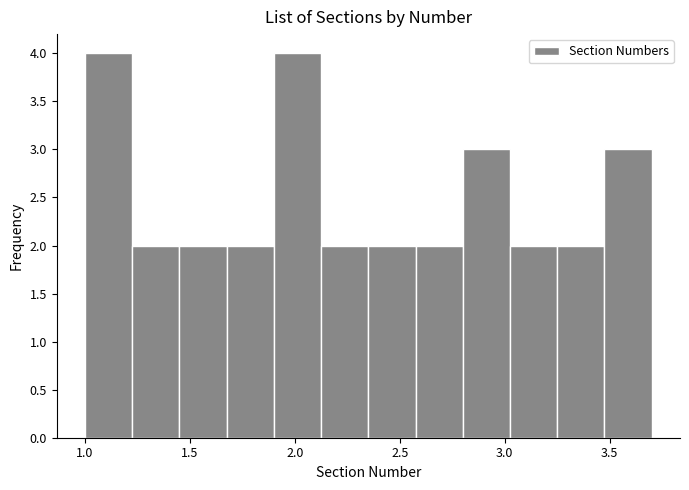

Reading left to right, transcribe this chart: for each bar, give the range it covers on the x-axis and its height. Neither the bar edges nor the heights are printed on the chart, so give them approximately, as read against the axes.

1.000 to 1.225: 4
1.225 to 1.450: 2
1.450 to 1.675: 2
1.675 to 1.900: 2
1.900 to 2.125: 4
2.125 to 2.350: 2
2.350 to 2.575: 2
2.575 to 2.800: 2
2.800 to 3.025: 3
3.025 to 3.250: 2
3.250 to 3.475: 2
3.475 to 3.700: 3